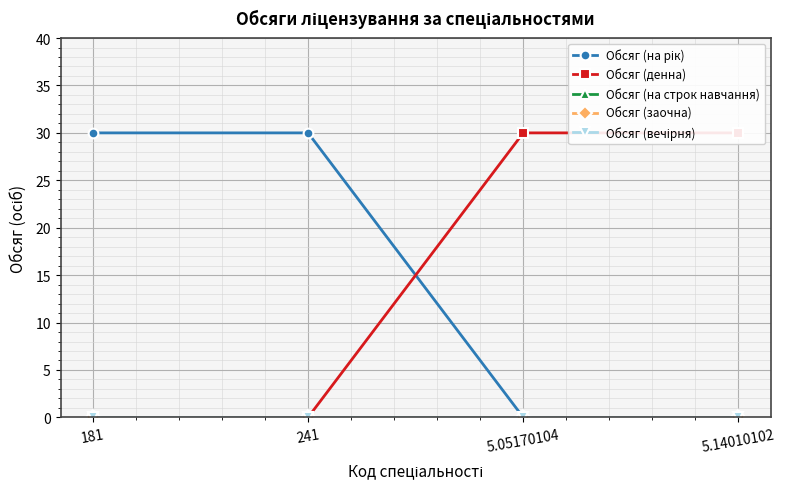

Is this an area chart (filled region under the line)?

No